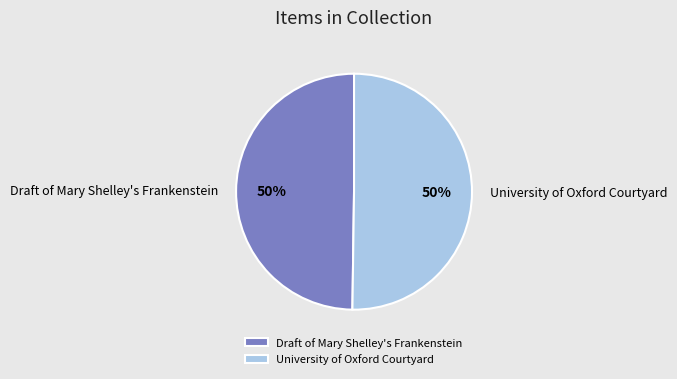

The University of Oxford Courtyard slice represents 63% of the pie. True or false?

False